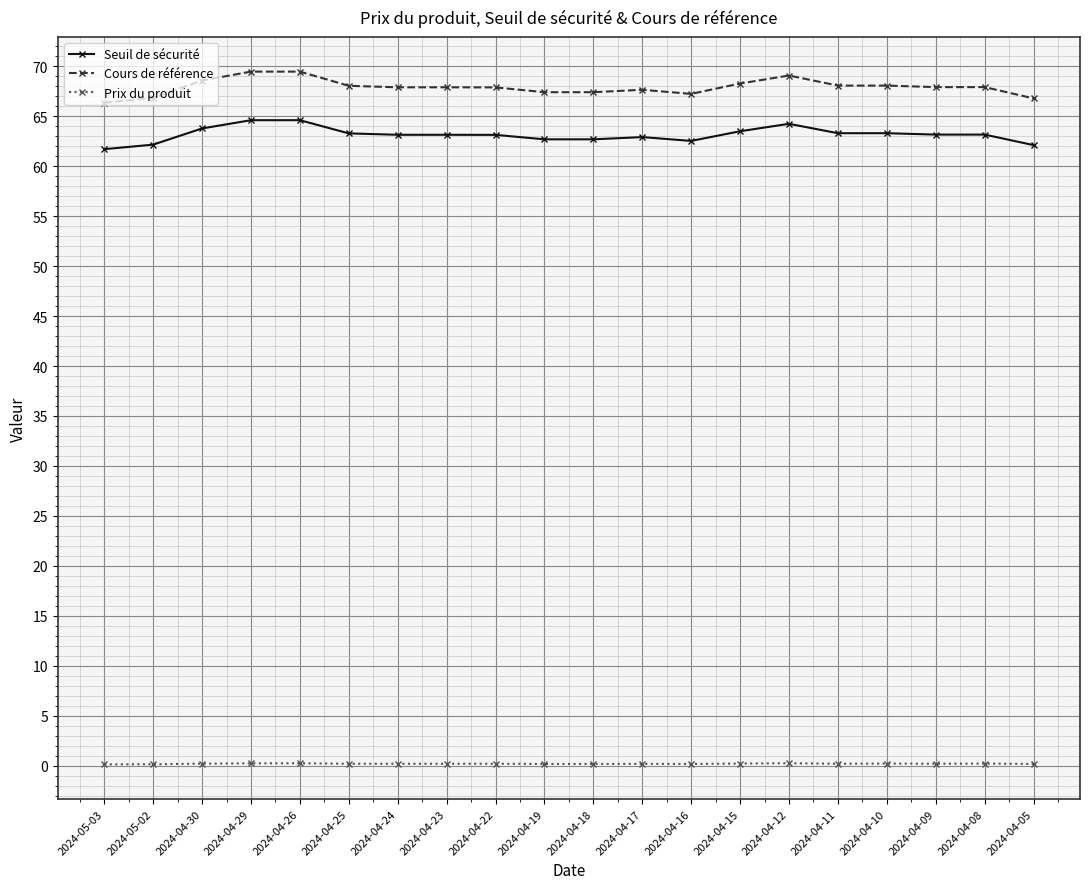

What position from the left is 2024-04-29?

4